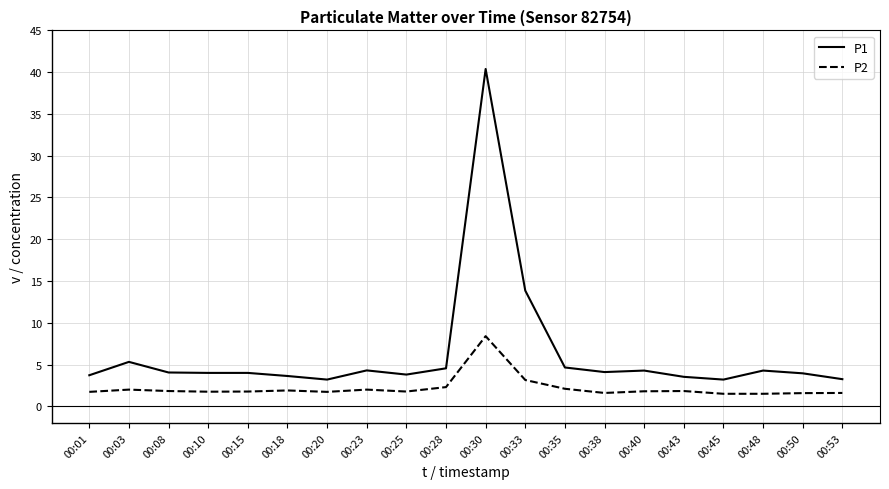

Where is P2 nearest to the value 4?

00:33